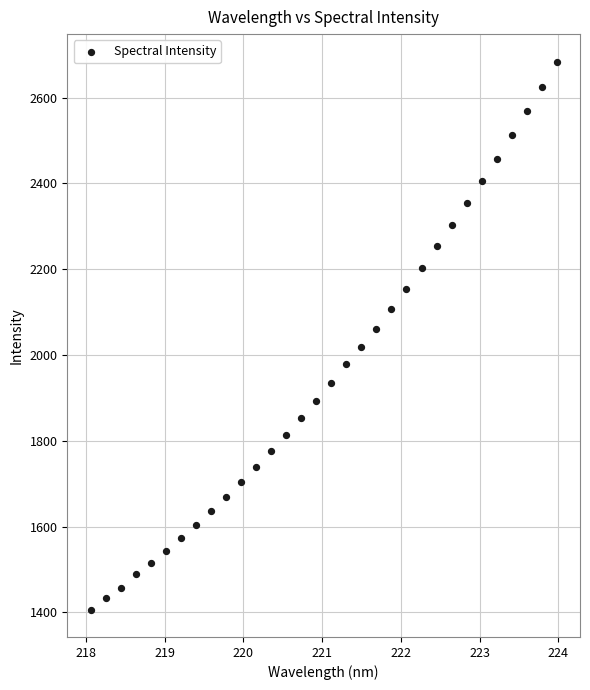

What is the range of X values (max minus min)?

5.9